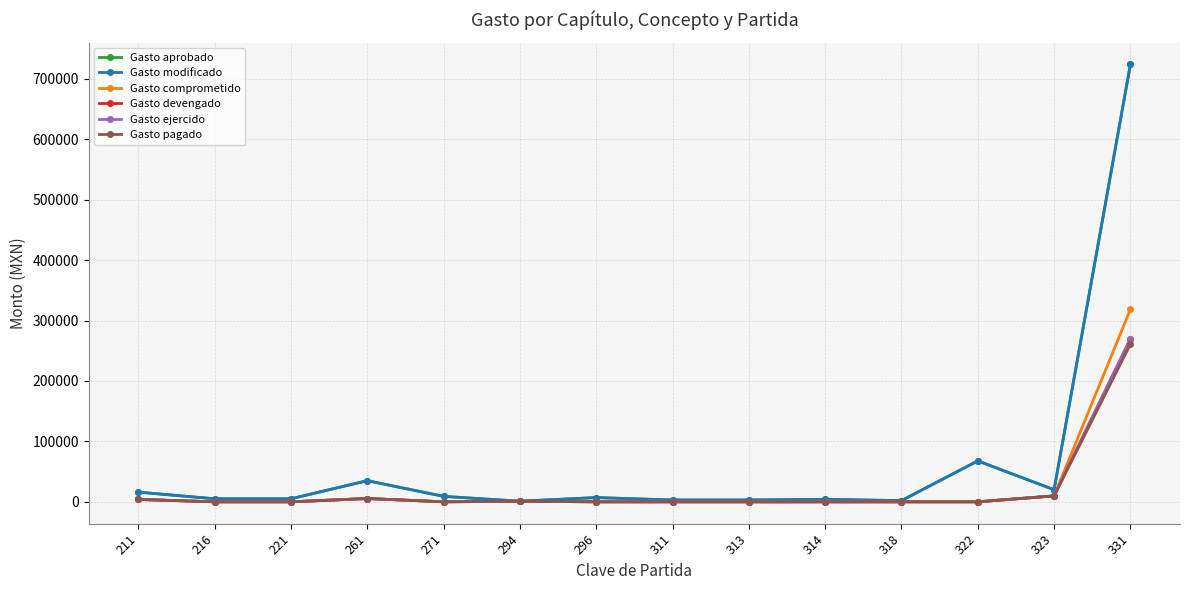

Reading left to right, list all the values displayed in this chart.

Gasto aprobado: 211=16000	216=5000	221=5000	261=35000	271=9000	294=1000	296=7000	311=3000	313=3000	314=4000	318=2000	322=67700	323=20000	331=723876
Gasto modificado: 211=16000	216=5000	221=5000	261=35000	271=9000	294=1000	296=7000	311=3000	313=3000	314=4000	318=2000	322=67700	323=20000	331=723876
Gasto comprometido: 211=3950	216=0	221=0	261=5450	271=0	294=950	296=0	311=0	313=0	314=0	318=0	322=0	323=9810	331=318455
Gasto devengado: 211=3950	216=0	221=0	261=5450	271=0	294=950	296=0	311=0	313=0	314=0	318=0	322=0	323=9810	331=269735
Gasto ejercido: 211=3950	216=0	221=0	261=5450	271=0	294=950	296=0	311=0	313=0	314=0	318=0	322=0	323=9810	331=269735
Gasto pagado: 211=3950	216=0	221=0	261=5450	271=0	294=950	296=0	311=0	313=0	314=0	318=0	322=0	323=9810	331=260914